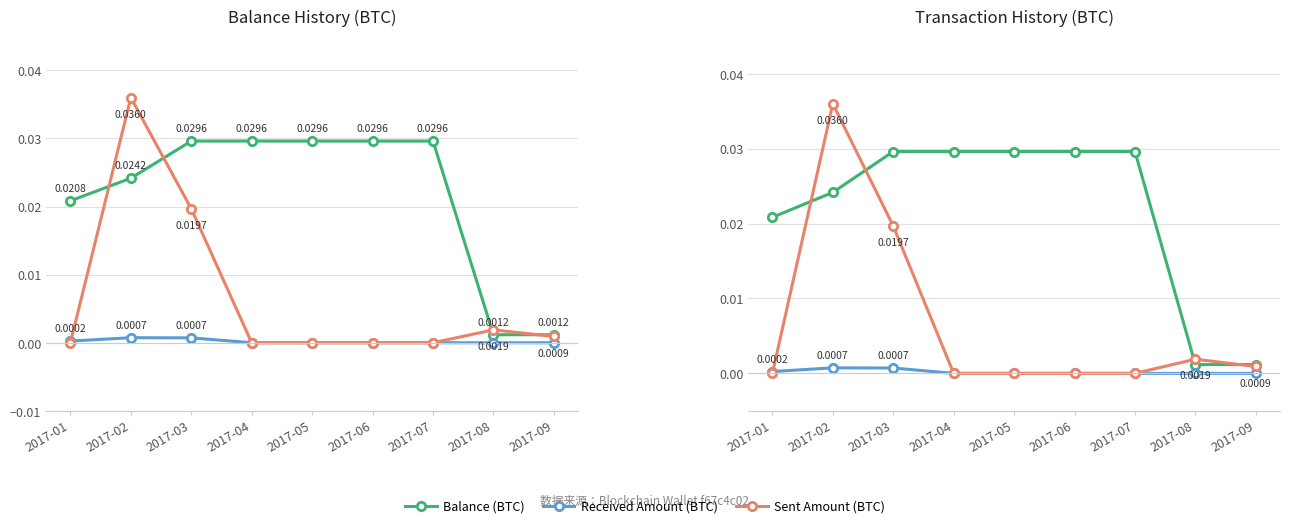

True or false: Sent Amount (BTC) and Received Amount (BTC) intersect in this chart.

True